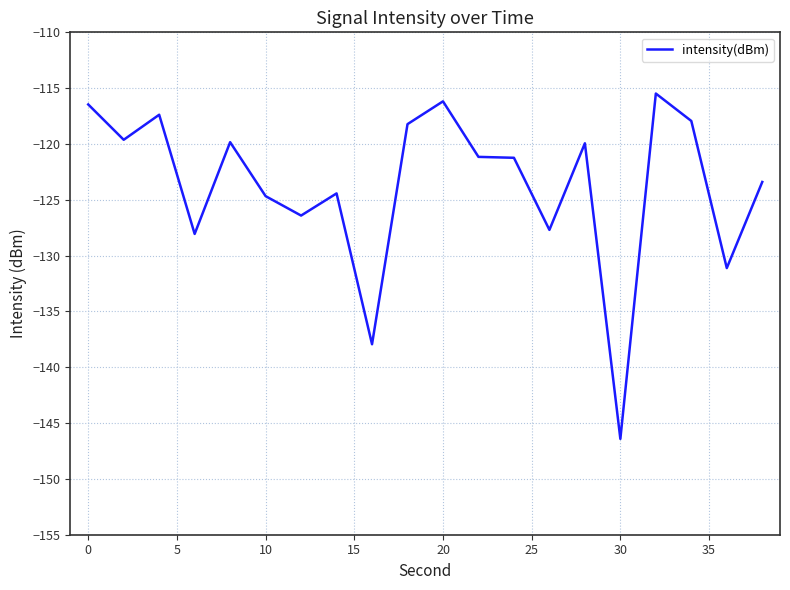

What is the minimum value shown in the chart?

-146.4